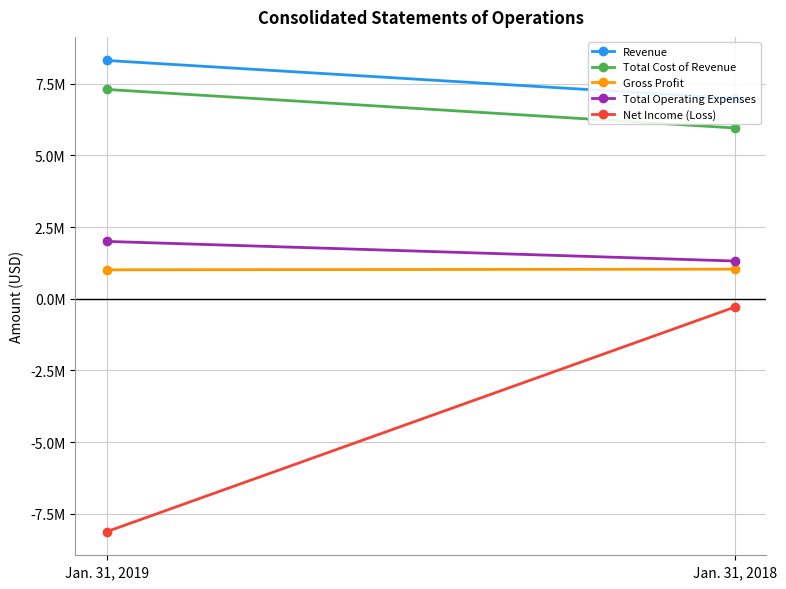

Which series has the widest spread of values?

Net Income (Loss)